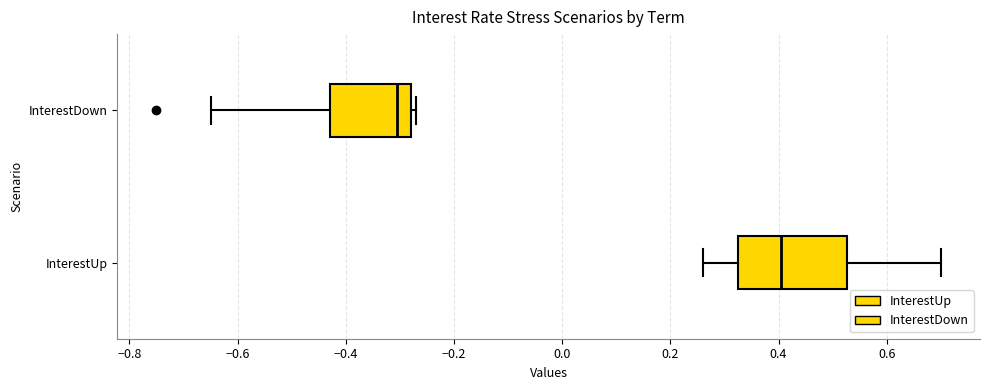

Reading bottom to top, read every box against the x-axis: the position of its median line, the range the box covers, and the ends of its whiskers. The values are not printed on the chart, so give them approximately, as read against the axis.

InterestUp: median 0.40, box 0.32 to 0.52, whiskers 0.26 to 0.70
InterestDown: median -0.30, box -0.42 to -0.28, whiskers -0.64 to -0.26